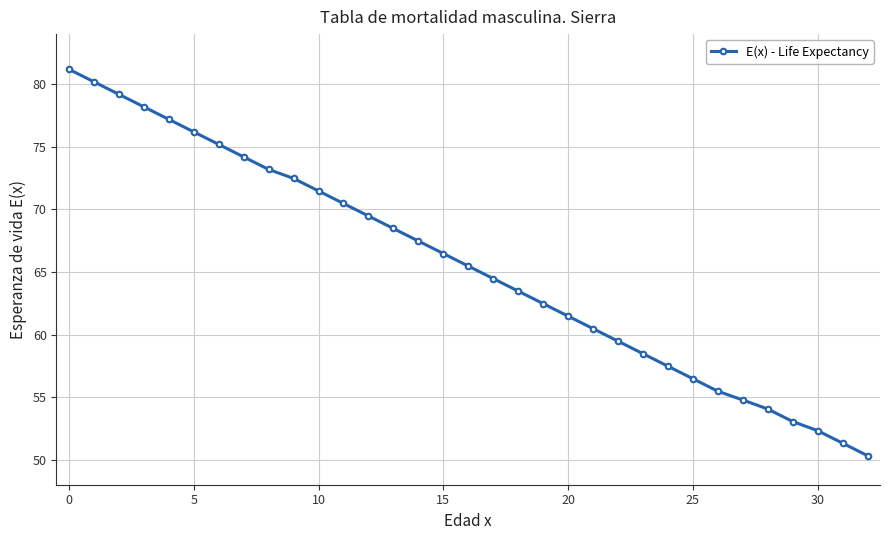

What is the difference between the maximum and minimum values?

30.9